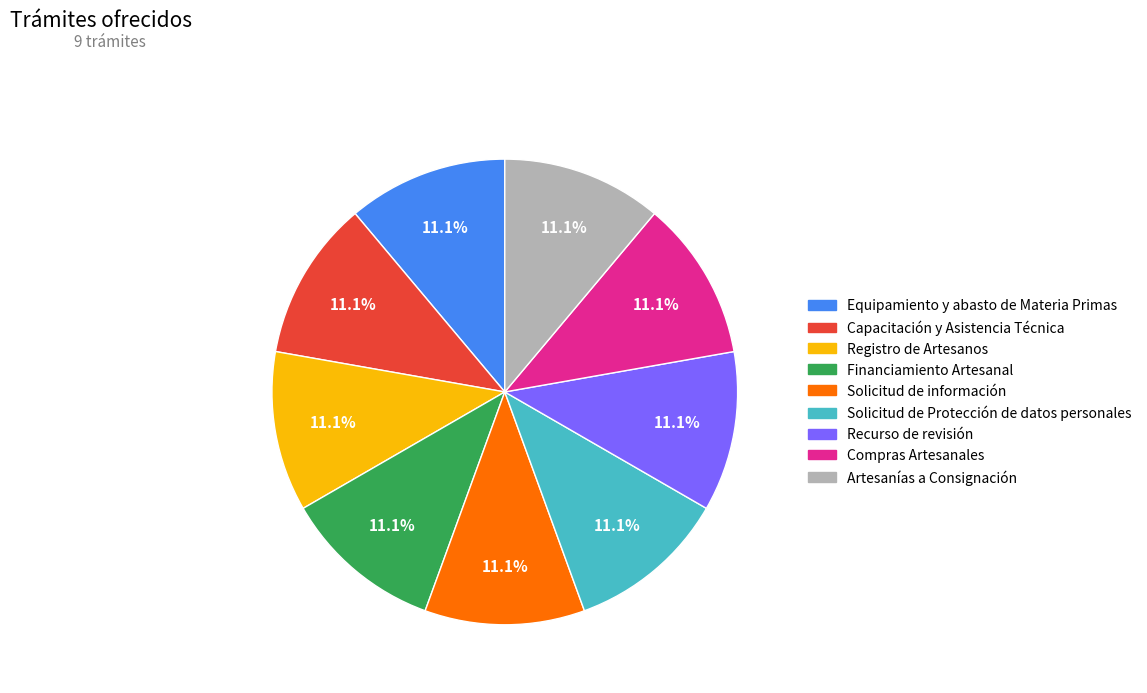

True or false: Registro de Artesanos accounts for 1% of the total.

False